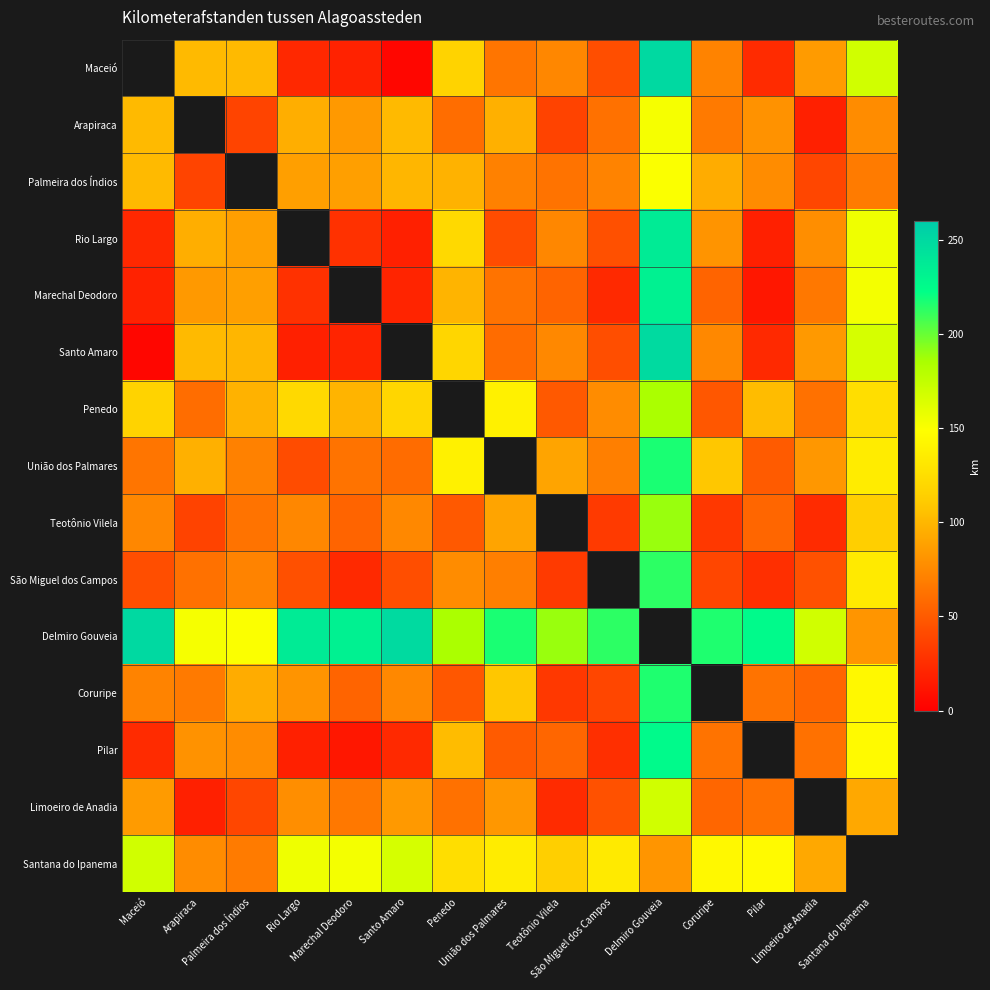

Is the value of Marechal Deodoro at Palmeira dos Índios greater than the value of Coruripe at Pilar?

Yes